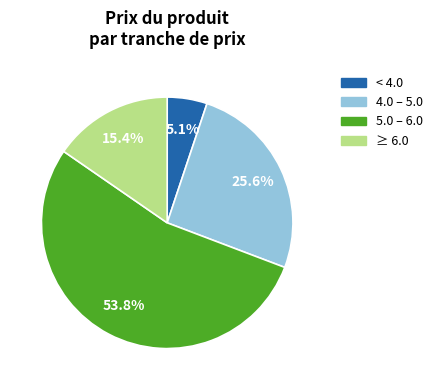

Does any single category account for the majority?

Yes